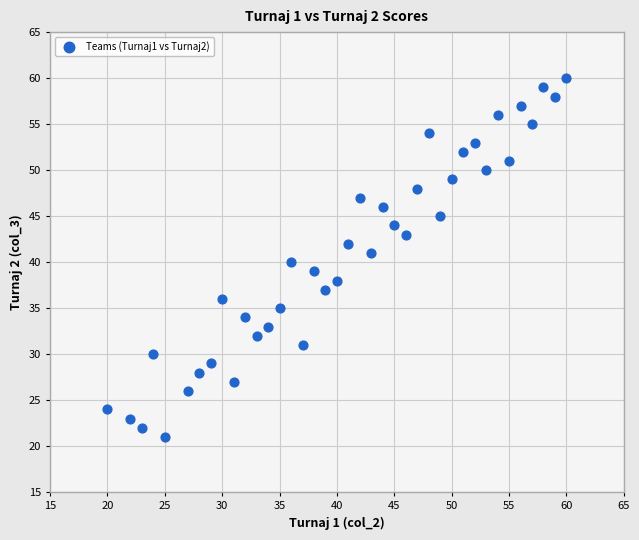

What is the range of Y values (max minus min)?

39